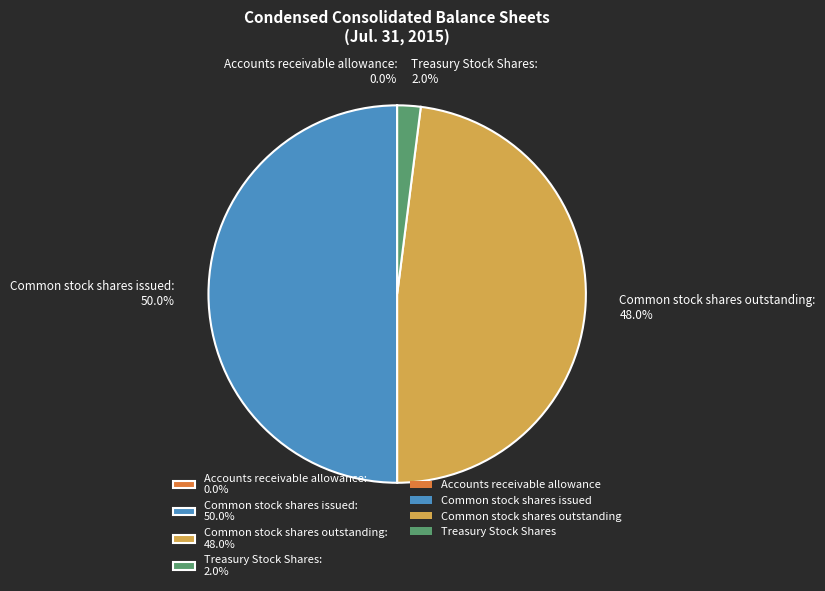

What is the total percentage of Common stock shares outstanding and Treasury Stock Shares?

50.0%